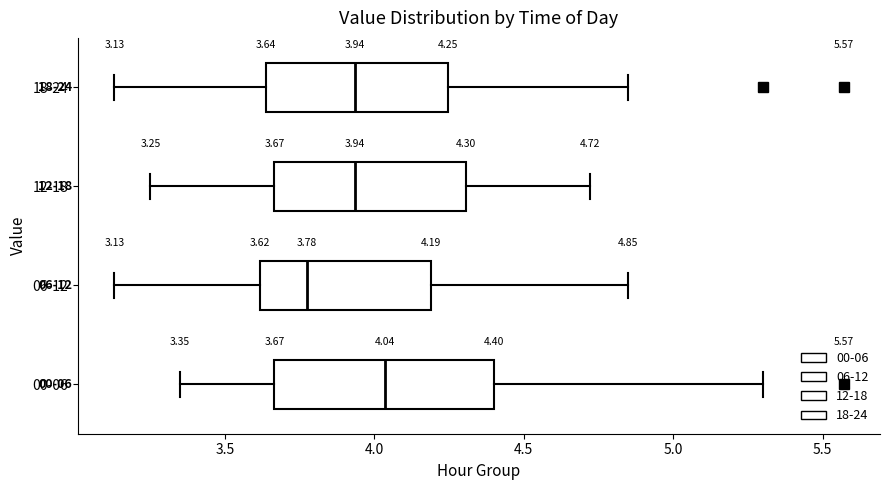

Which box is the widest, from its left edge to its right edge?

00-06